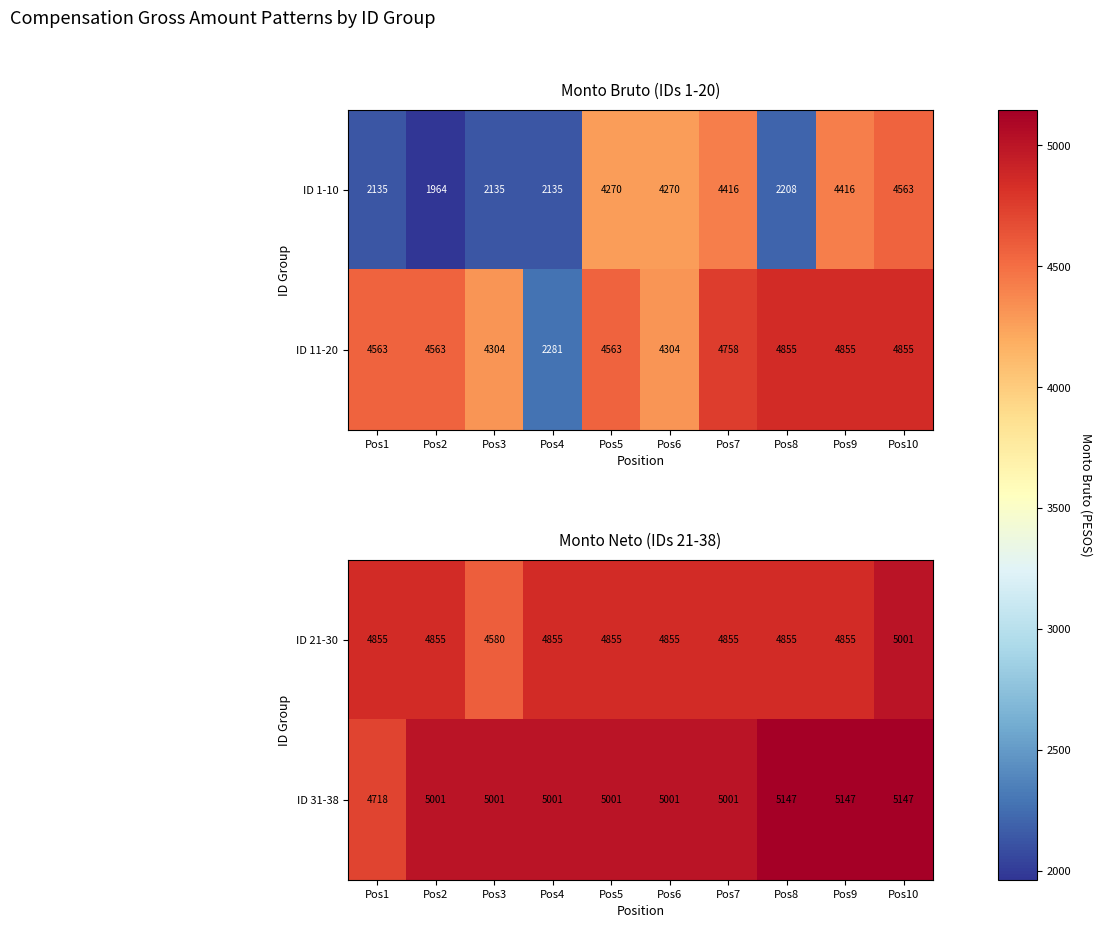

True or false: ID 31-38 has a value of 2377 at Pos1.

False